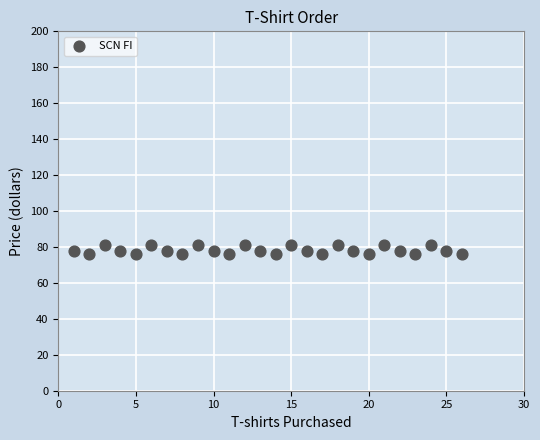

What is the range of Y values (max minus min)?

5